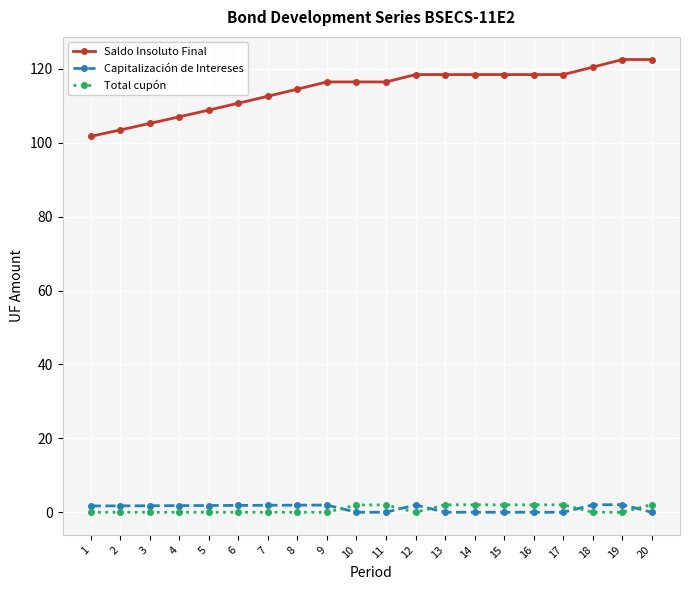

What is the average value of the Total cupón series?

0.8